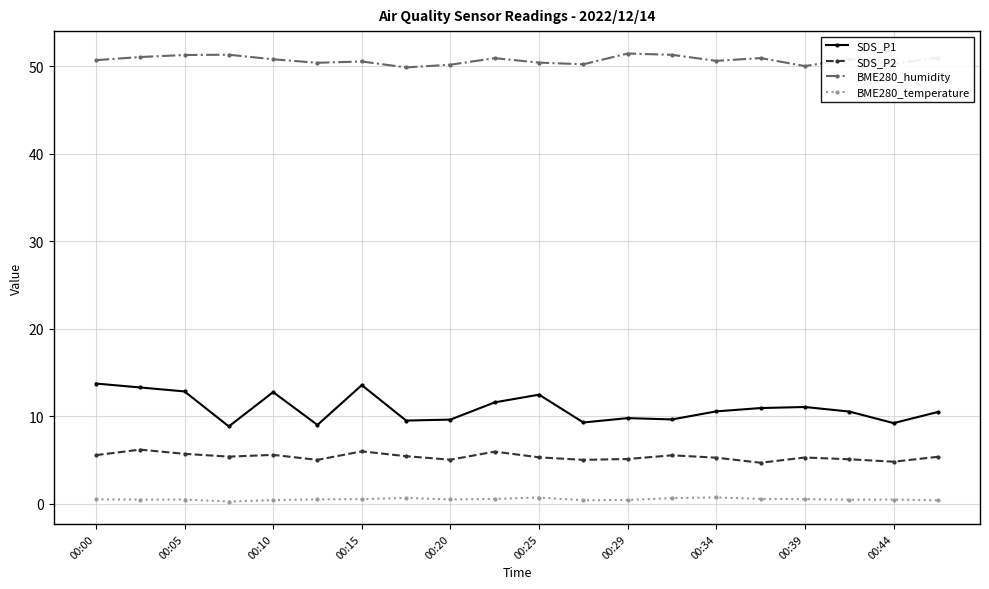

What is the average value of the BME280_temperature series?

0.5